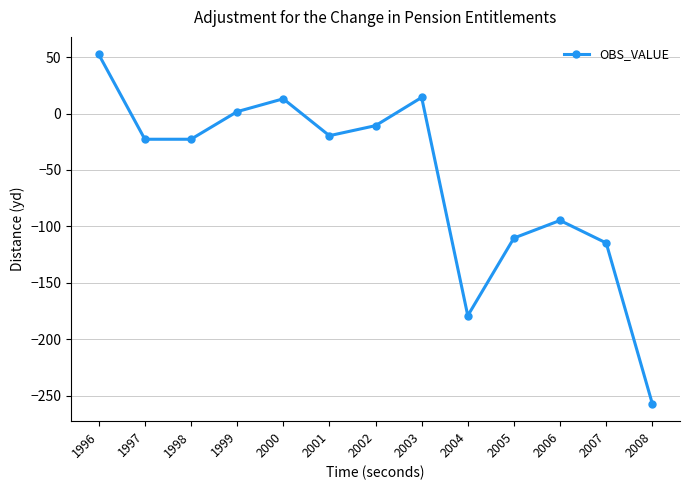

What is the difference between the values at 2005 and 1996?

162.8